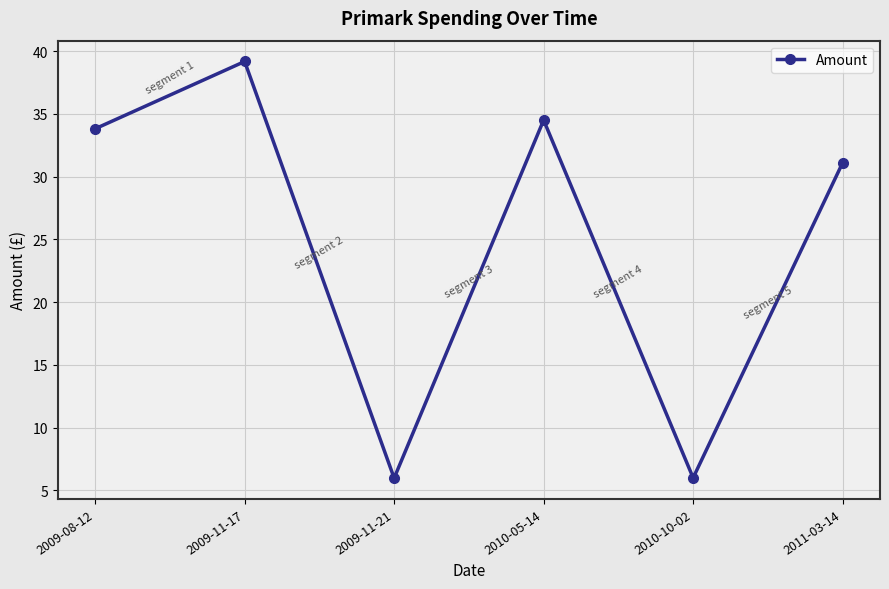

What position from the left is 2010-05-14?

4